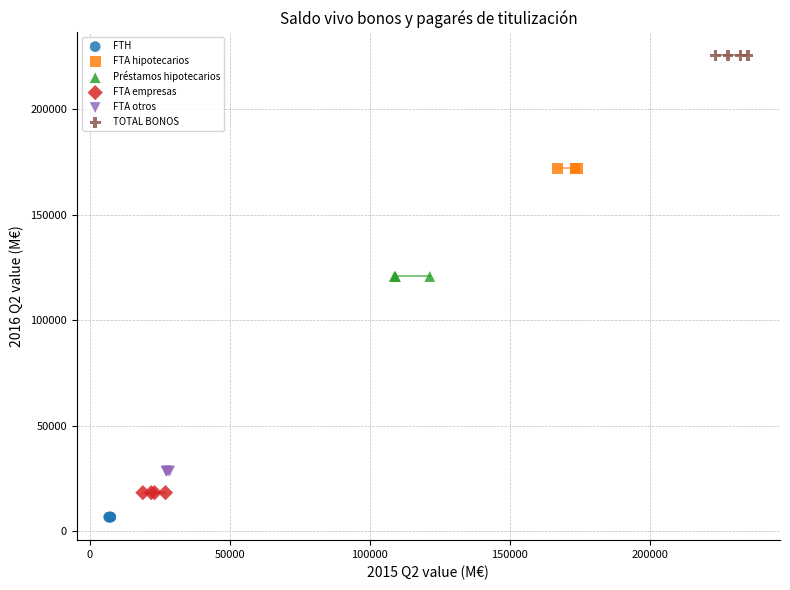

Which series reaches the maximum Y coordinate?

TOTAL BONOS